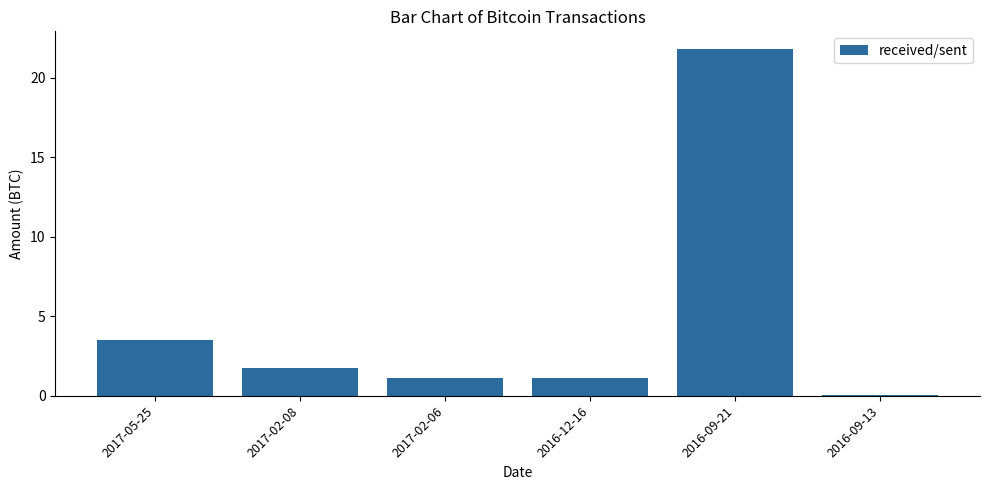

Where does the data first go above 1?

2017-05-25